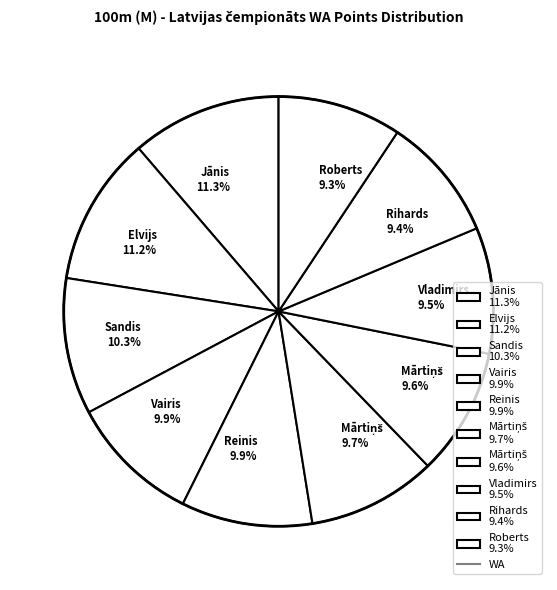

What is the ratio of the value at Jānis 11.3% to the value at Vairis 9.9%?

1.1